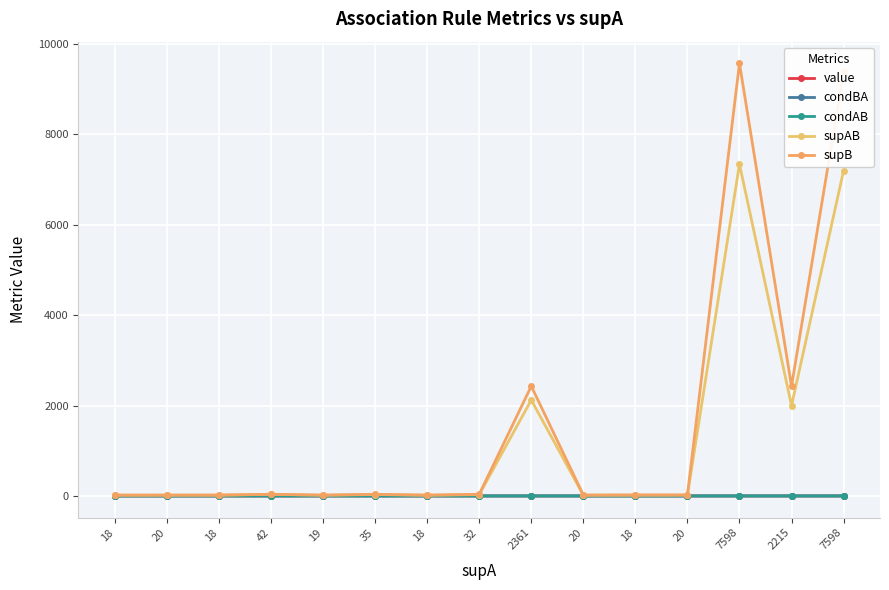

True or false: supAB has more than 0 interior local peaks.

True